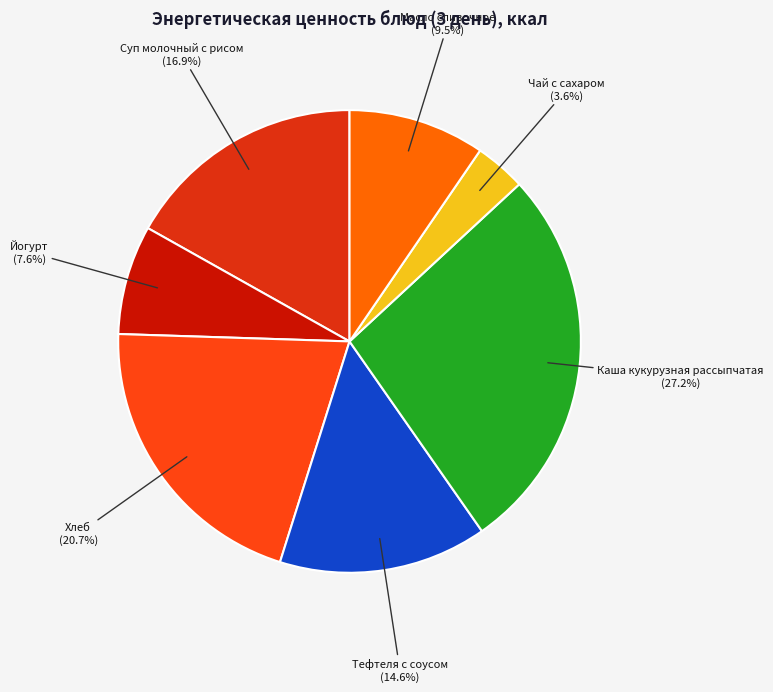

How many segments does this pie chart have?

7